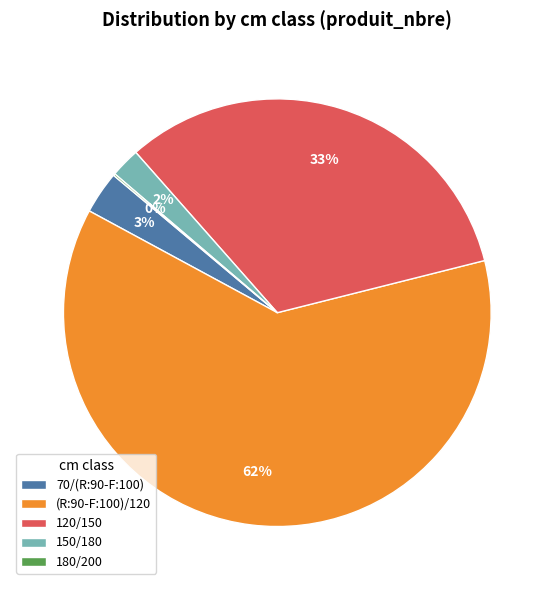

True or false: (R:90-F:100)/120 accounts for 75% of the total.

False